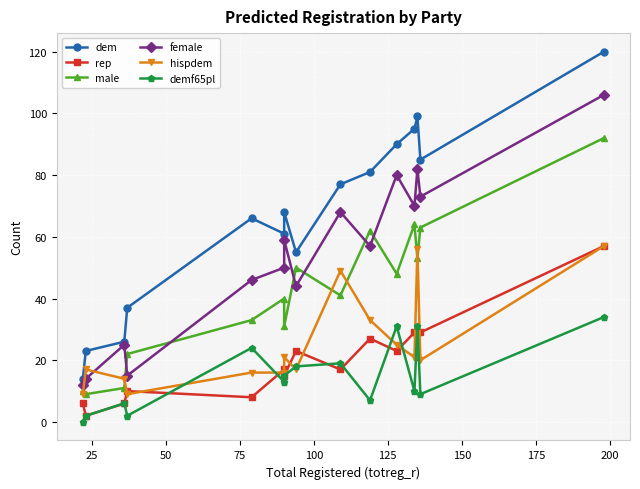

Reading left to right, transcribe all the data shown in this chart.

dem: 14	23	26	37	66	61	68	55	77	81	90	95	99	85	120
rep: 6	2	6	10	8	17	15	23	17	27	23	29	21	29	57
male: 10	9	11	22	33	40	31	50	41	62	48	64	53	63	92
female: 12	14	25	15	46	50	59	44	68	57	80	70	82	73	106
hispdem: 9	17	14	9	16	16	21	17	49	33	25	21	56	20	57
demf65pl: 0	2	6	2	24	13	15	18	19	7	31	10	31	9	34